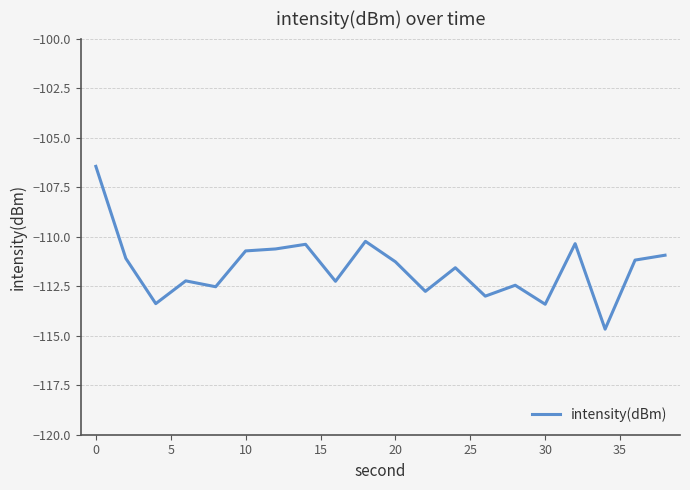

What is the difference between the maximum and minimum values?

8.2